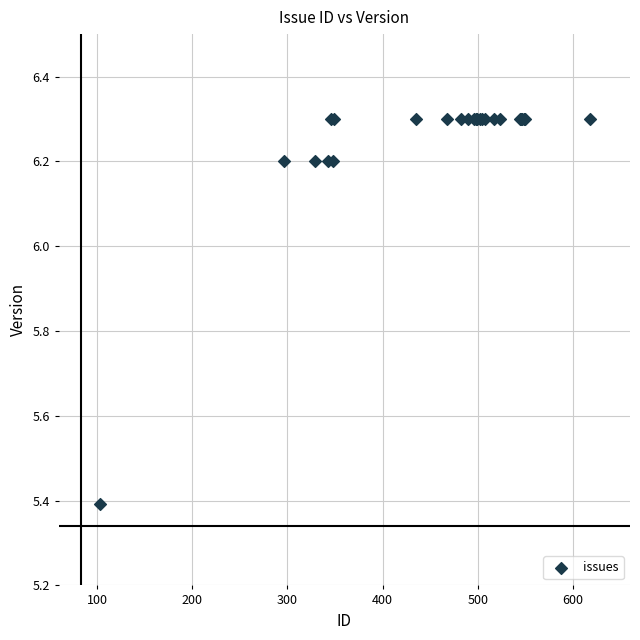

What Y value in the scatter plot is closest to 5?

5.4